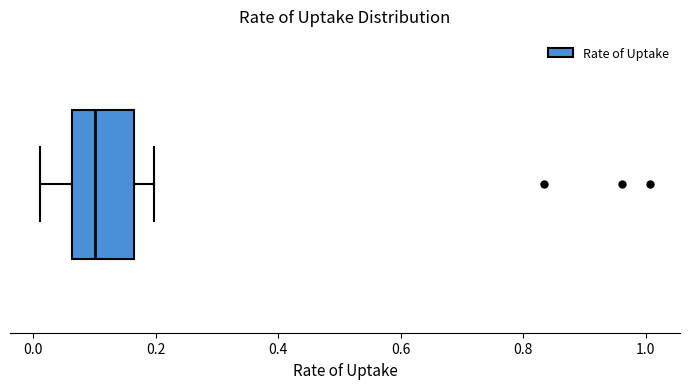

Transcribe this box plot: give where the median line is, the range the box spans, and where the two whiskers end, as read against the x-axis. The values are not printed on the chart, so give them approximately, as read against the axis.

median 0.10, box 0.06 to 0.16, whiskers 0.02 to 0.20